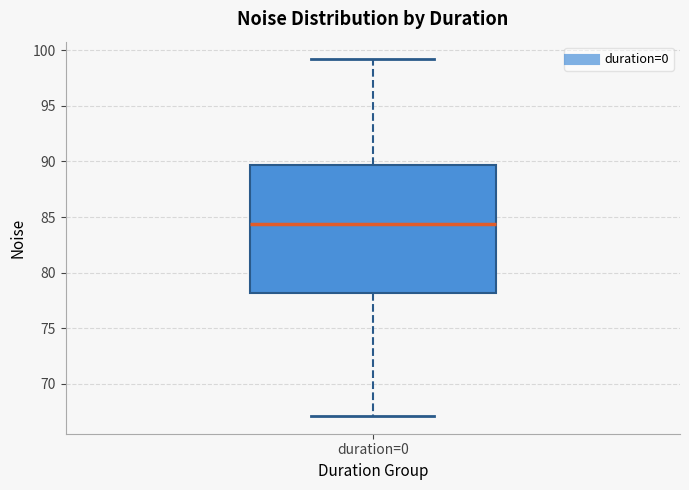

Read this box plot against the y-axis: the position of the median line, the range covered by the box, and the ends of both whiskers. The values are not printed on the chart, so give them approximately, as read against the axis.

median 84.5, box 78.0 to 89.5, whiskers 67.0 to 99.0